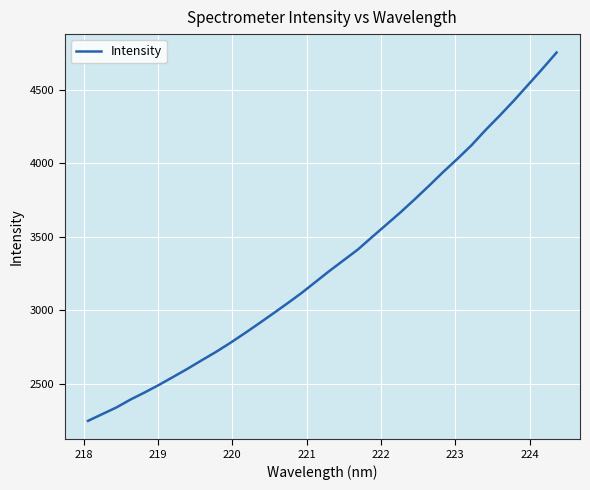

What is the difference between the maximum and minimum values?

2508.0